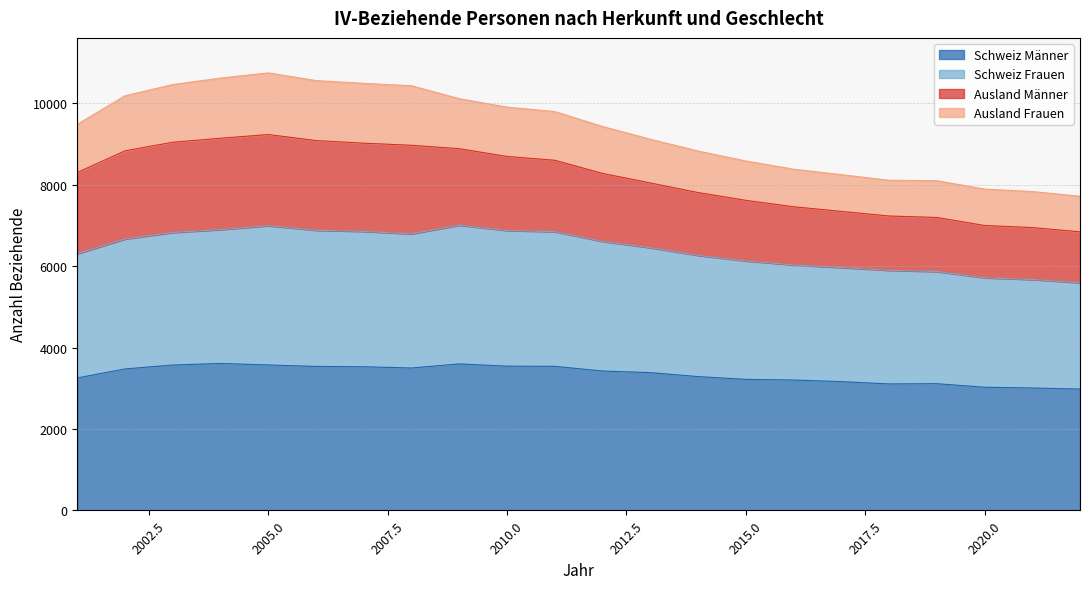

True or false: Schweiz Männer has more than 0 points higher than both neighbors.

True